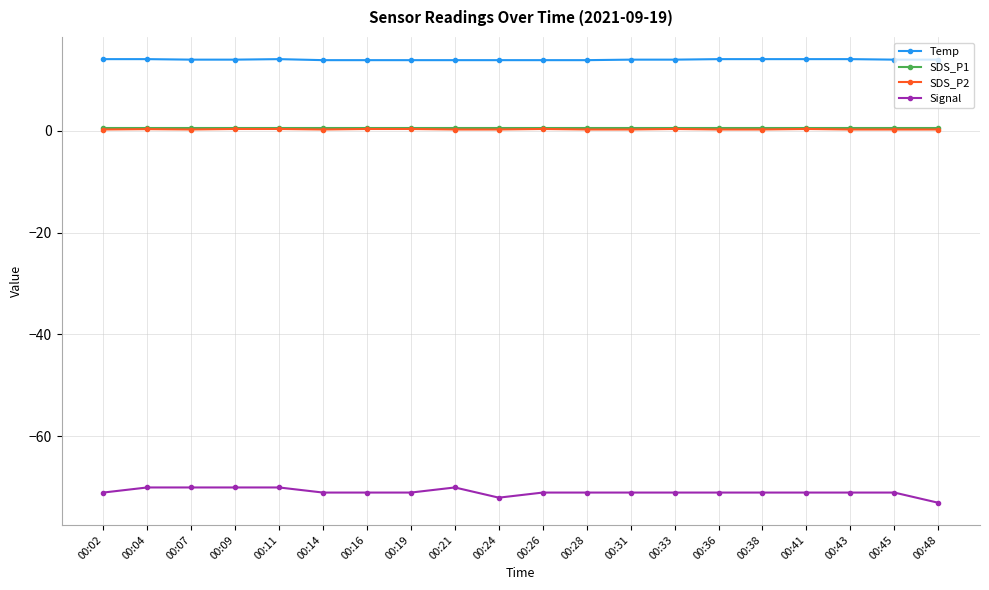

What are all the series names shown in the legend?

Temp, SDS_P1, SDS_P2, Signal